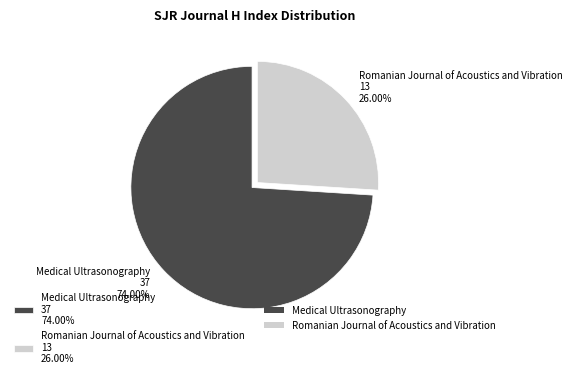

To the nearest percent, what is the difference between the largest and smallest slice percentages?

48%